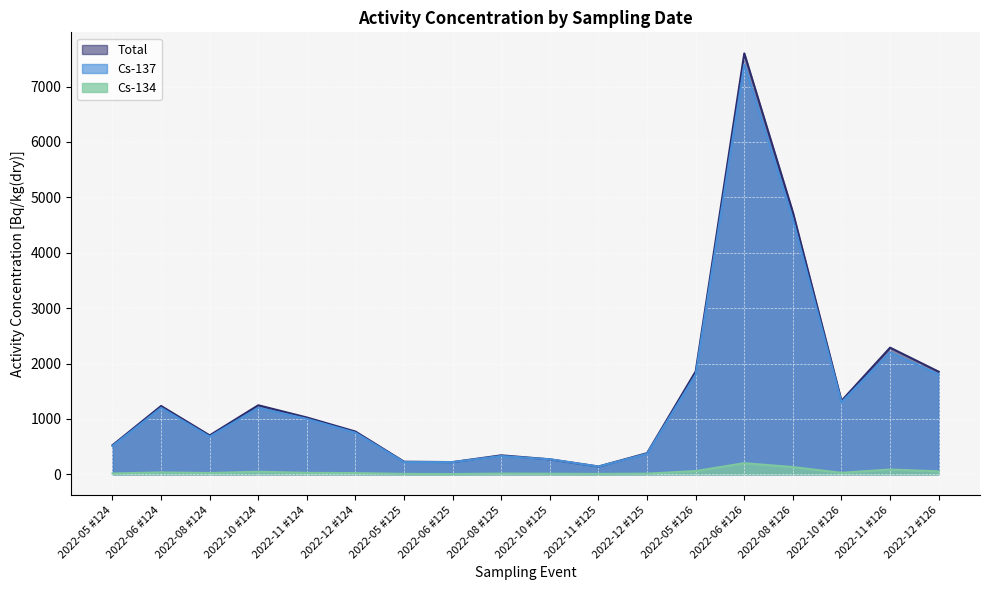

Rank the series at 2022-11 #126 from lowest to highest value.

Cs-134, Cs-137, Total